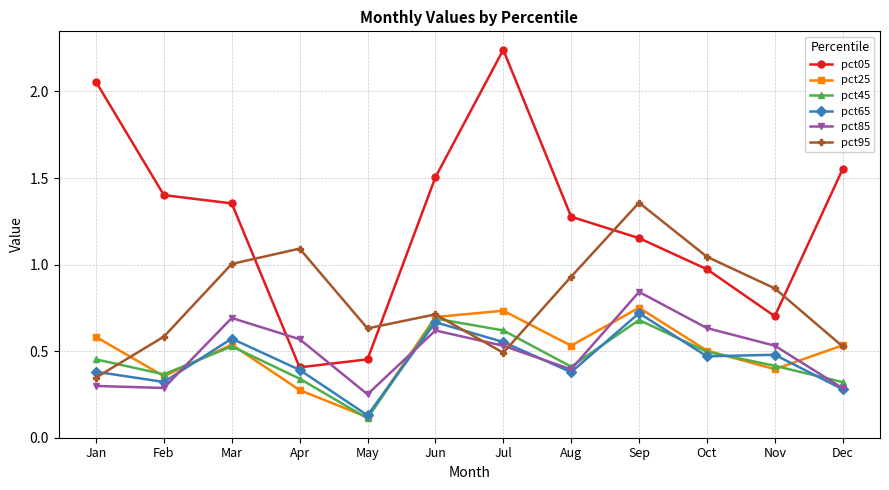

At how many categories does at least one series exceed 0?

12